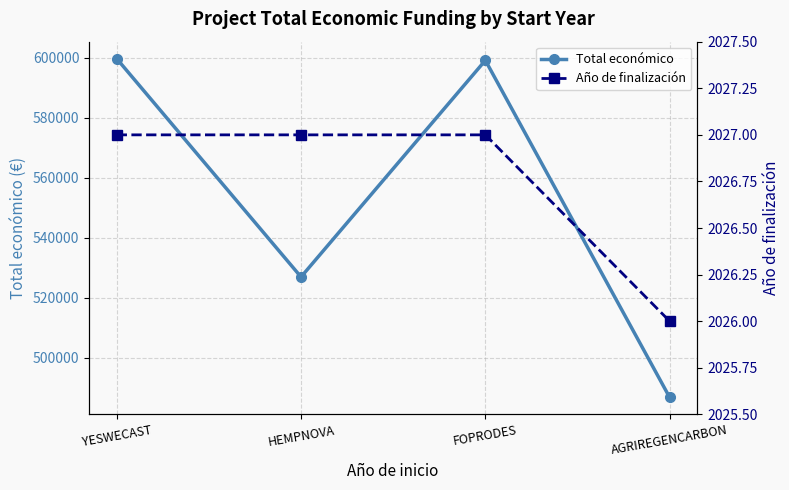

True or false: Año de finalización and Total económico cross at least once.

False